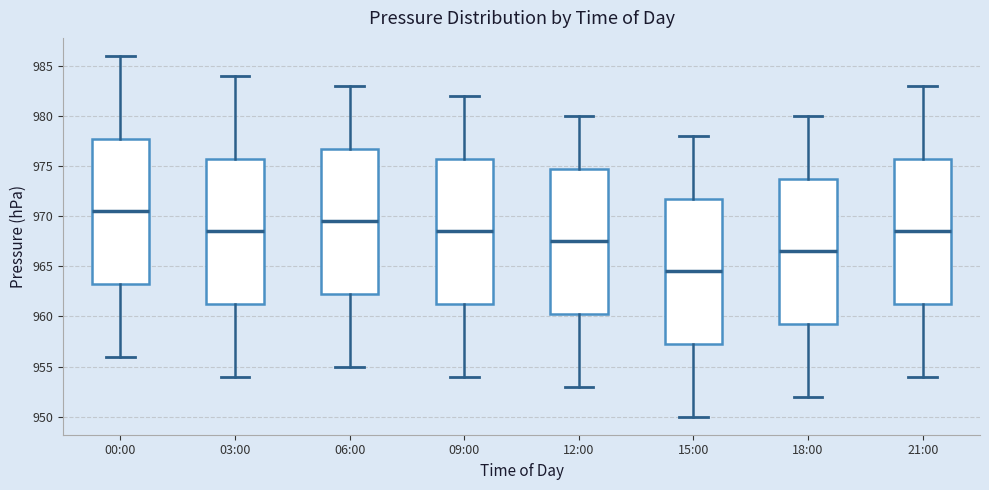

Where is the upper edge of the box for 12:00 on the y-axis? The values are not printed on the chart, so give them approximately, as read against the axis.

975.0